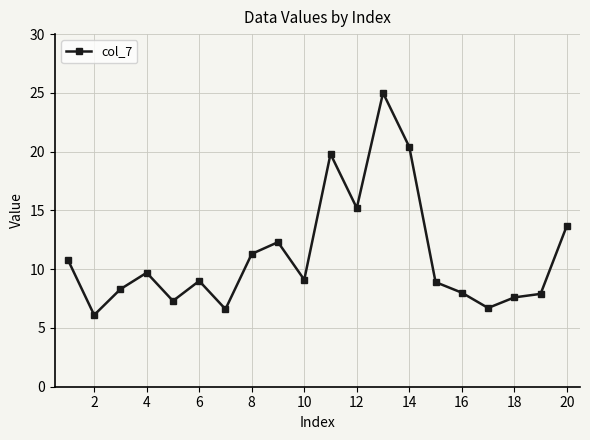

What is the sum of all values?

223.7